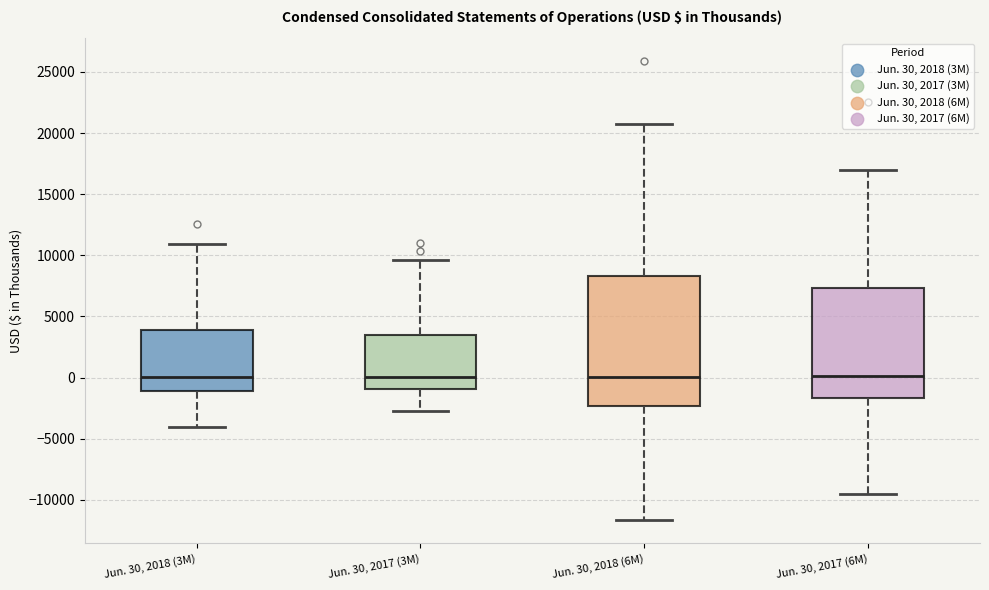

Reading left to right, transcribe this box plot: for each box, give where its median line is, the range the box spans, and where its two whiskers end, as read against the y-axis. The values are not printed on the chart, so give them approximately, as read against the axis.

Jun. 30, 2018 (3M): median 0, box -1000 to 4000, whiskers -4000 to 11000
Jun. 30, 2017 (3M): median 0, box -1000 to 3500, whiskers -3000 to 9500
Jun. 30, 2018 (6M): median 0, box -2500 to 8500, whiskers -11500 to 20500
Jun. 30, 2017 (6M): median 0, box -1500 to 7500, whiskers -9500 to 17000